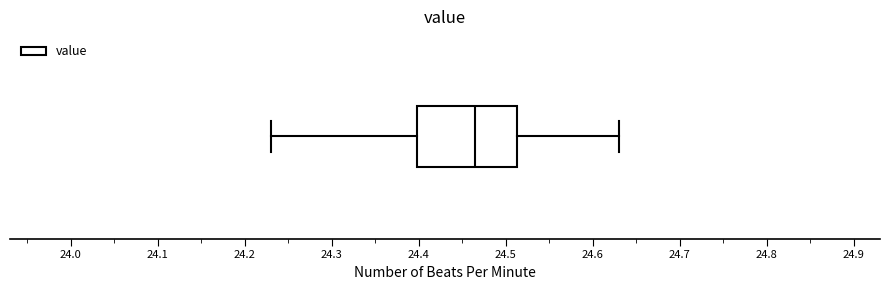

Read this box plot against the x-axis: the position of the median line, the range covered by the box, and the ends of both whiskers. The values are not printed on the chart, so give them approximately, as read against the axis.

median 24.47, box 24.40 to 24.51, whiskers 24.23 to 24.63